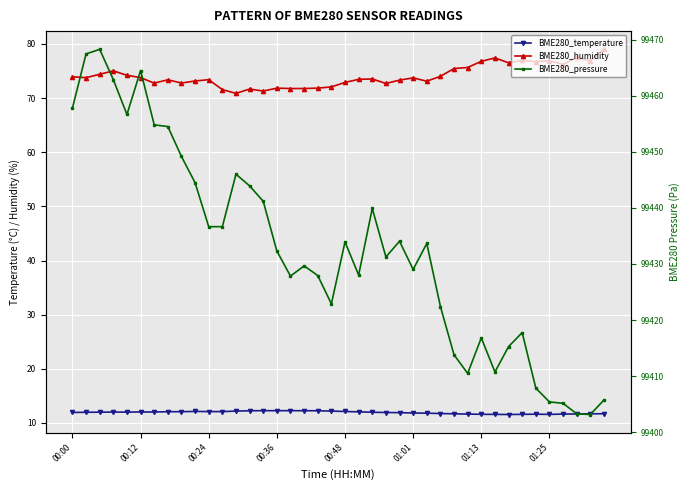

Rank the series at 00:48 from lowest to highest value.

BME280_temperature, BME280_humidity, BME280_pressure